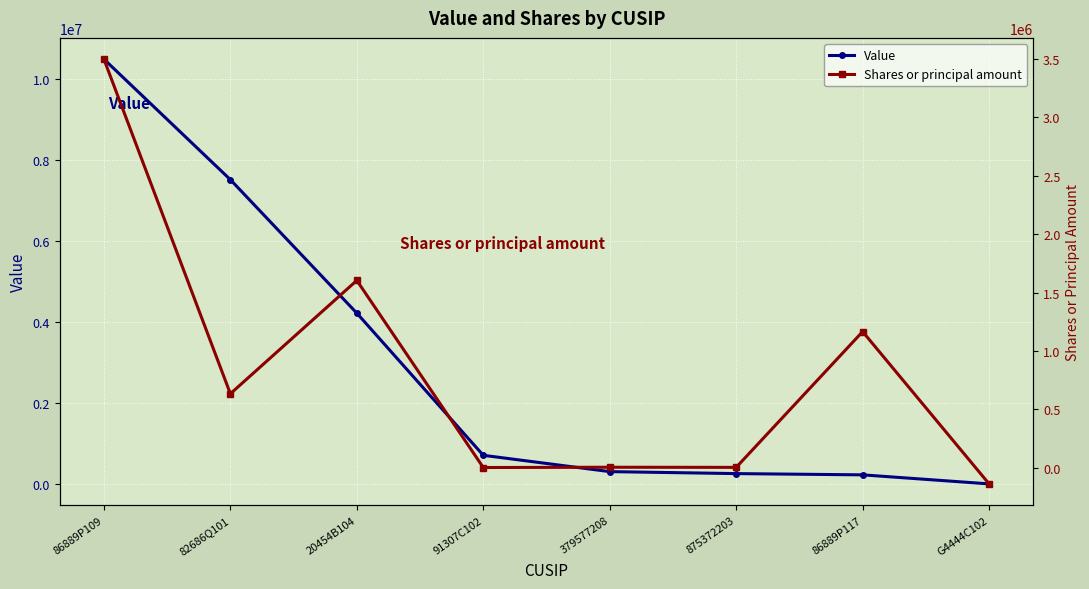

Reading left to right, extract all data points from this chart.

Value: 10493000	7516000	4218000	706000	303000	254000	223000	0
Shares or principal amount: 3497500	634270	1603789	2998	5405	4294	1165832	-137000